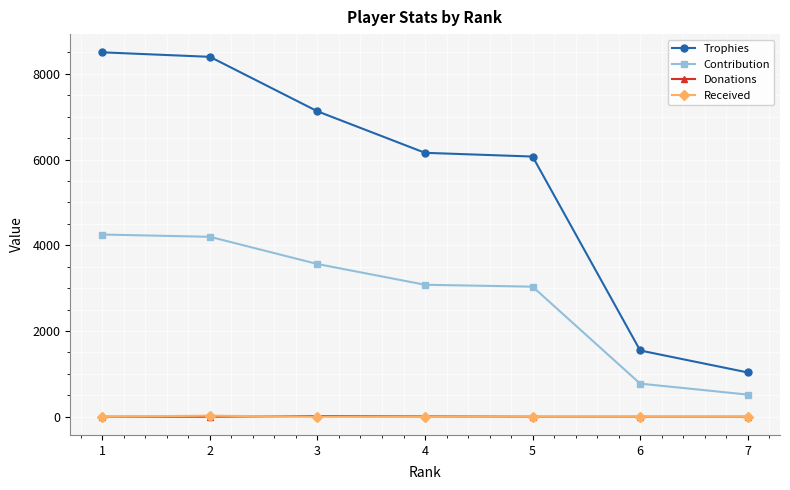

Is the value of Received at 4 greater than the value of Trophies at 6?

No